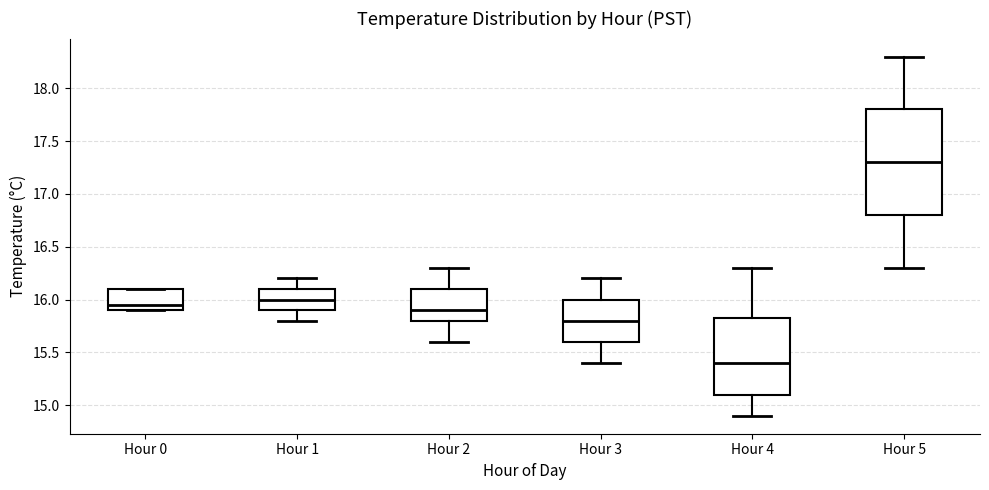

Where does the lower whisker of the box for Hour 3 end on the y-axis? The values are not printed on the chart, so give them approximately, as read against the axis.

15.40